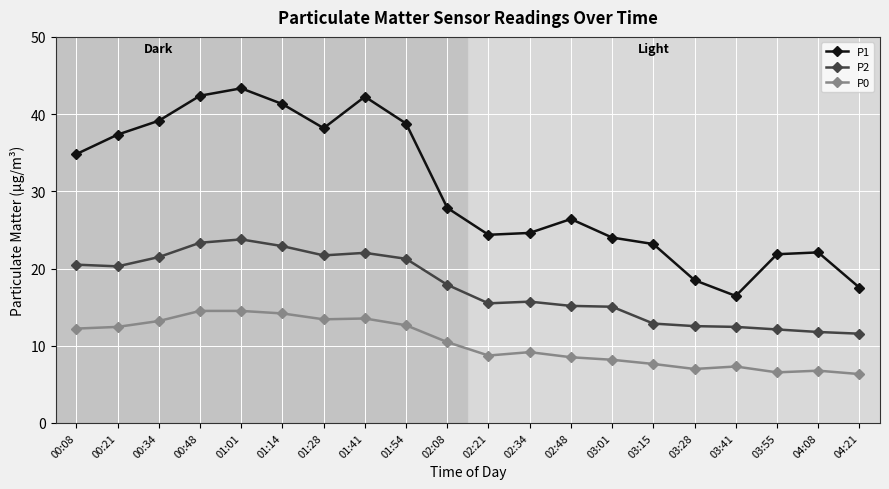

Where does the P1 series first go above 27?

00:08